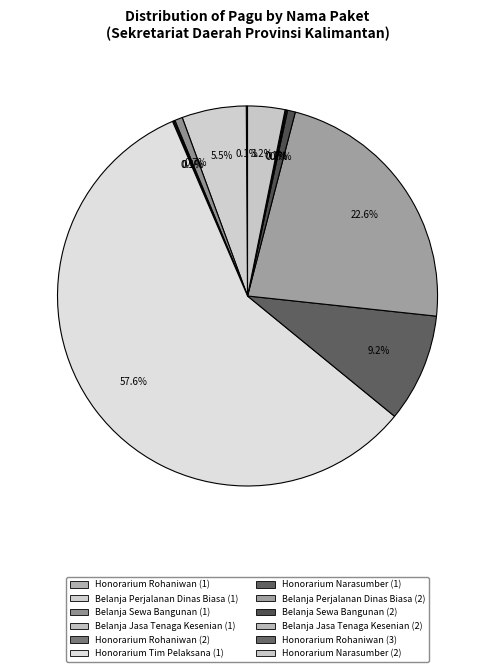

Rank the categories by value from highest to lowest.

Honorarium Tim Pelaksana (1), Belanja Perjalanan Dinas Biasa (2), Honorarium Narasumber (1), Belanja Perjalanan Dinas Biasa (1), Honorarium Narasumber (2), Belanja Sewa Bangunan (1), Belanja Sewa Bangunan (2), Honorarium Rohaniwan (1), Belanja Jasa Tenaga Kesenian (1), Honorarium Rohaniwan (2), Belanja Jasa Tenaga Kesenian (2), Honorarium Rohaniwan (3)